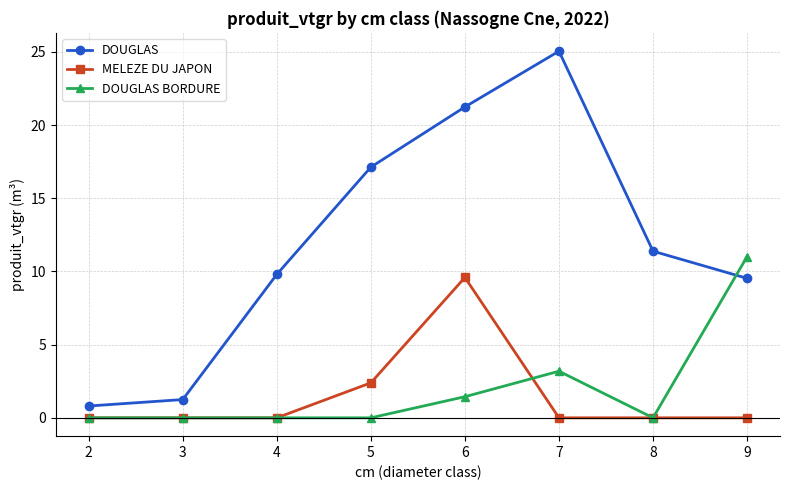

True or false: DOUGLAS has a value of 16.8 at 8.

False